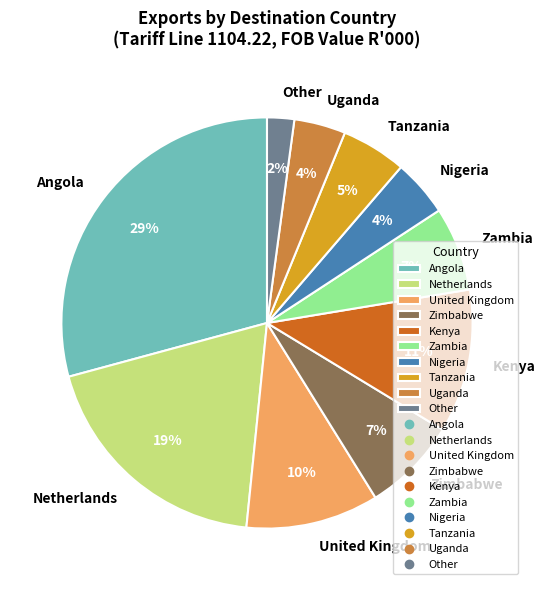

To the nearest percent, what percentage of the pie is Tanzania?

5%